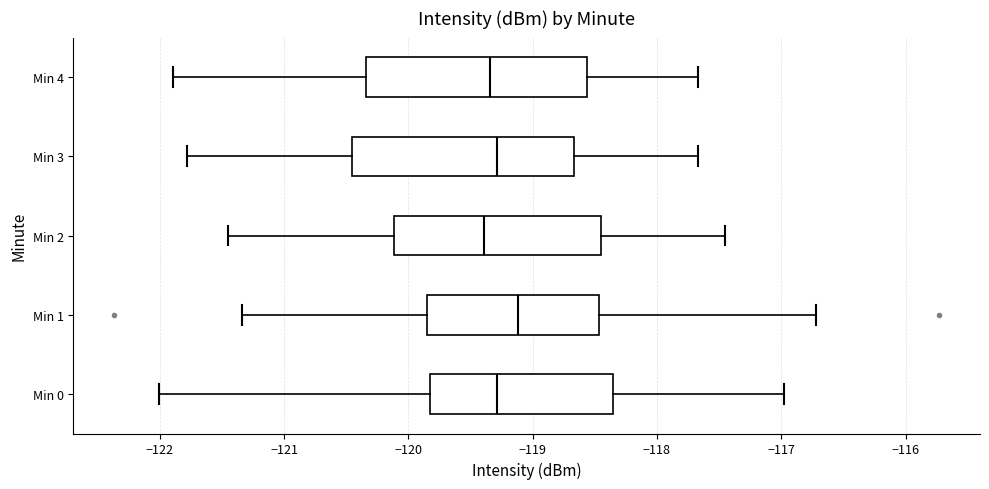

Reading bottom to top, read every box against the x-axis: the position of its median line, the range the box covers, and the ends of its whiskers. The values are not printed on the chart, so give them approximately, as read against the axis.

Min 0: median -119.3, box -119.8 to -118.4, whiskers -122.0 to -117.0
Min 1: median -119.1, box -119.8 to -118.5, whiskers -121.3 to -116.7
Min 2: median -119.4, box -120.1 to -118.4, whiskers -121.4 to -117.4
Min 3: median -119.3, box -120.4 to -118.7, whiskers -121.8 to -117.7
Min 4: median -119.3, box -120.3 to -118.6, whiskers -121.9 to -117.7